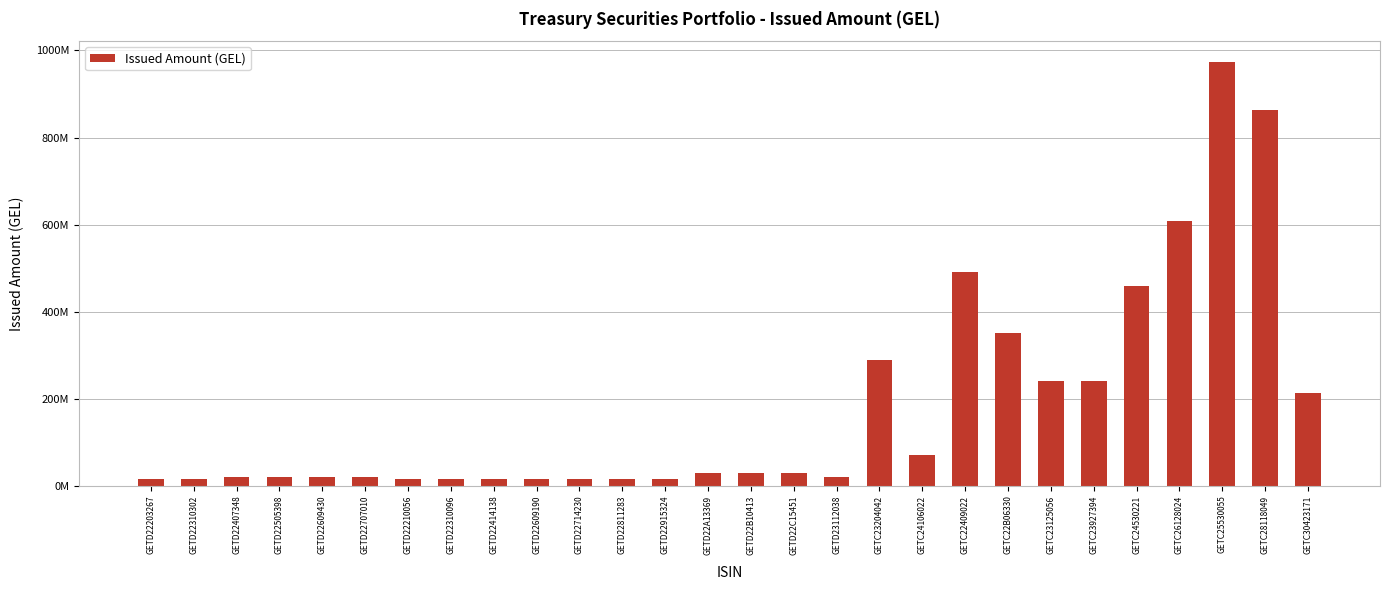

What is the greatest value displayed?

972689000